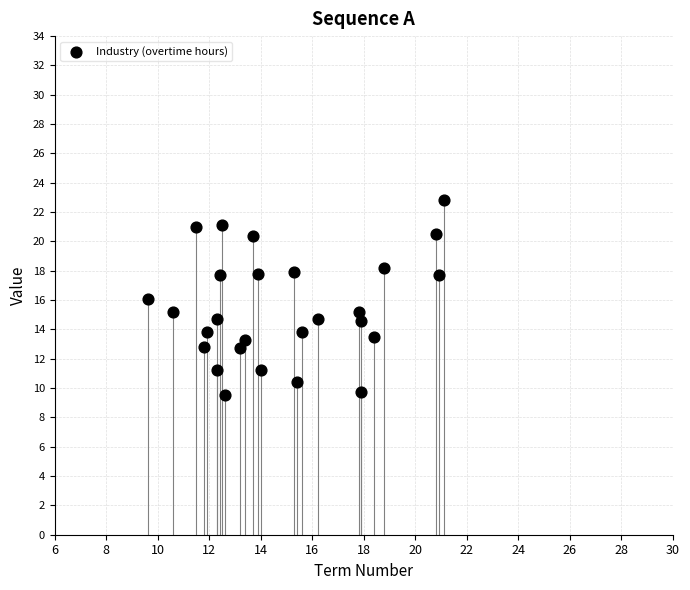

What is the range of Y values (max minus min)?

13.3